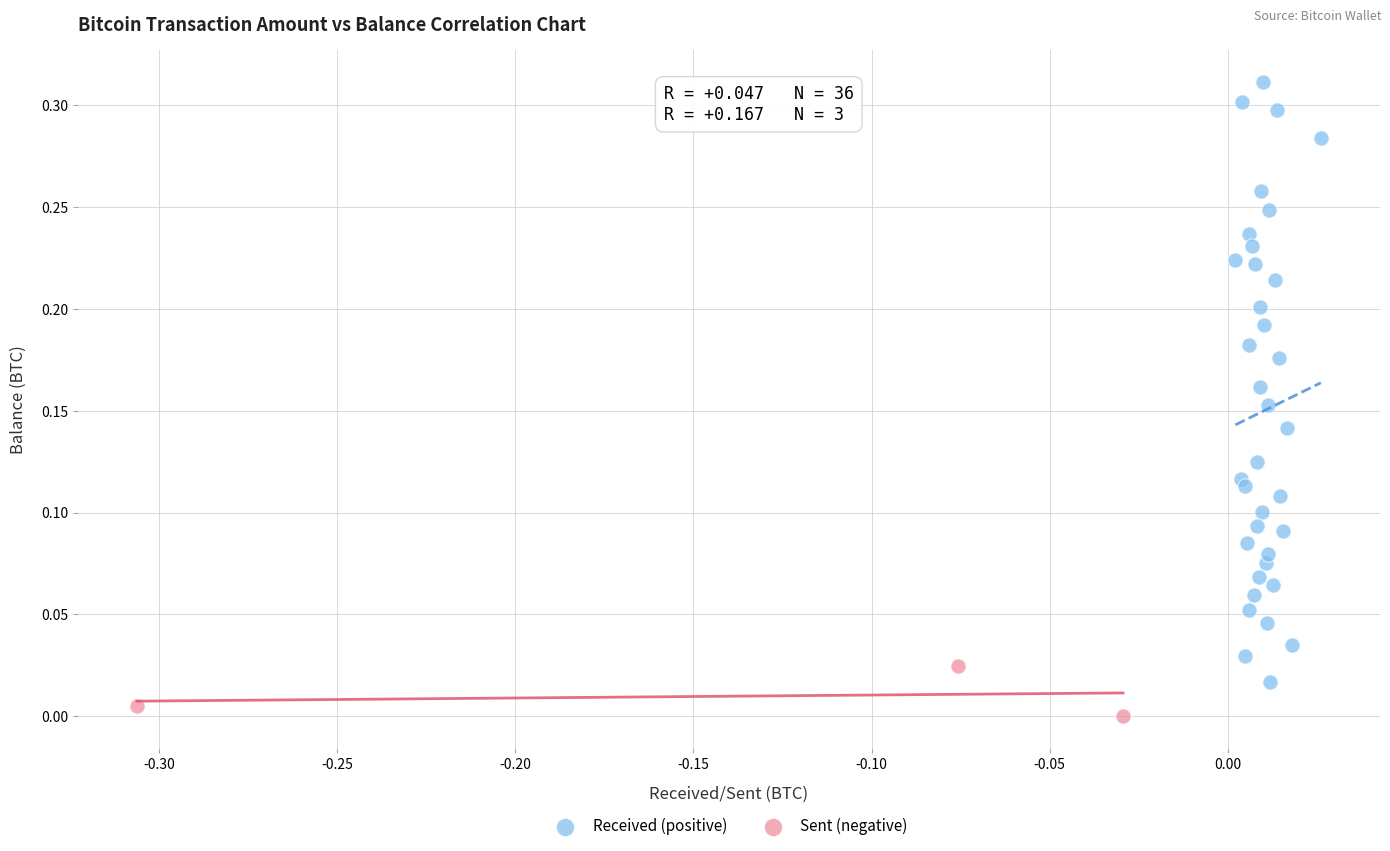

Which series has the largest Y range (max minus min)?

Received (positive)